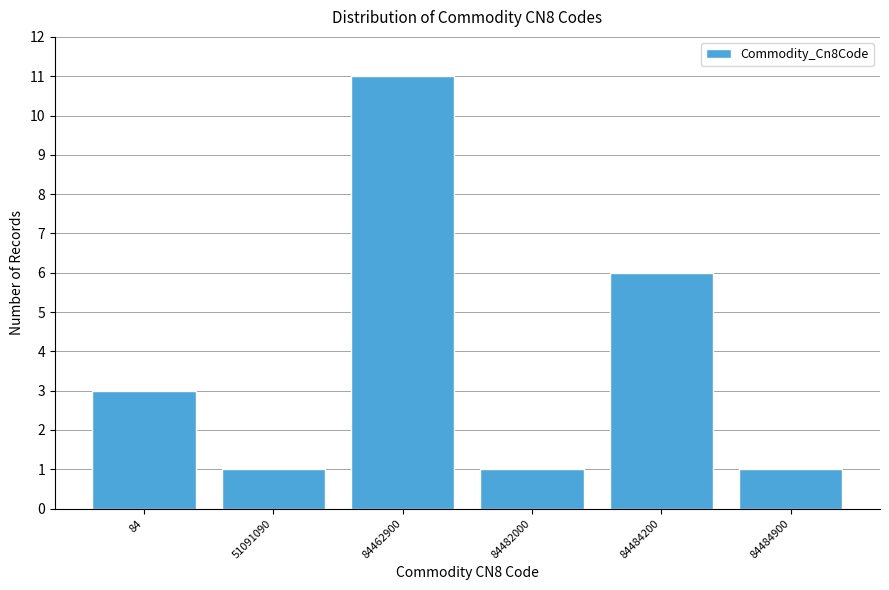

Reading right to left, transcribe all the data shown in this chart.

84484900=1	84484200=6	84482000=1	84462900=11	51091090=1	84=3